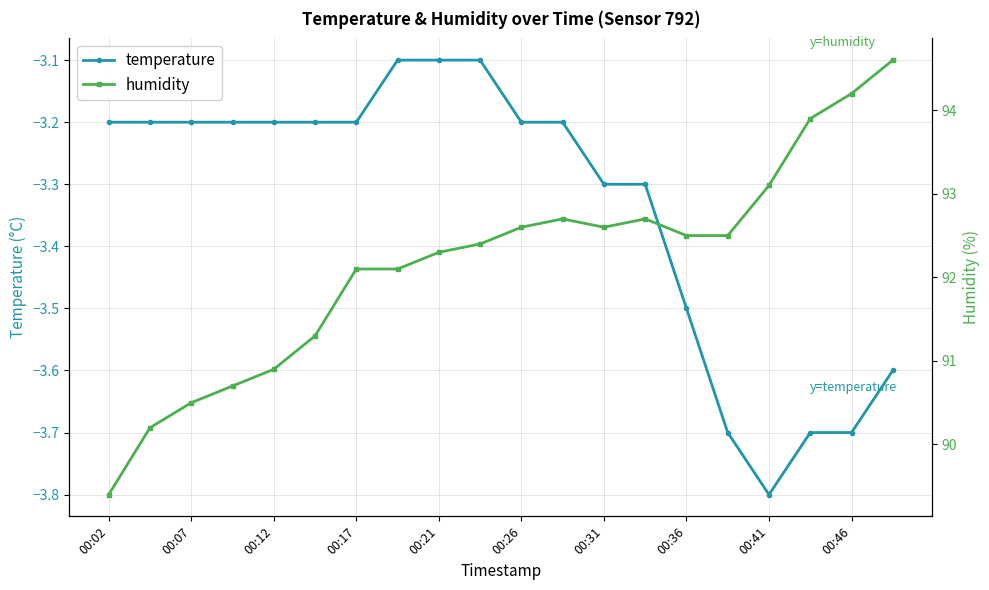

True or false: humidity and temperature intersect in this chart.

False